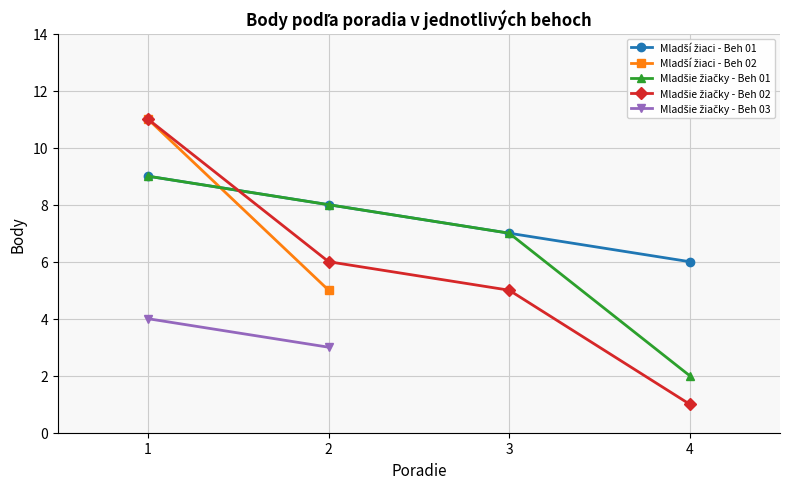

What is the value of the Mladšie žiačky - Beh 01 point at the 3rd from the left?

7